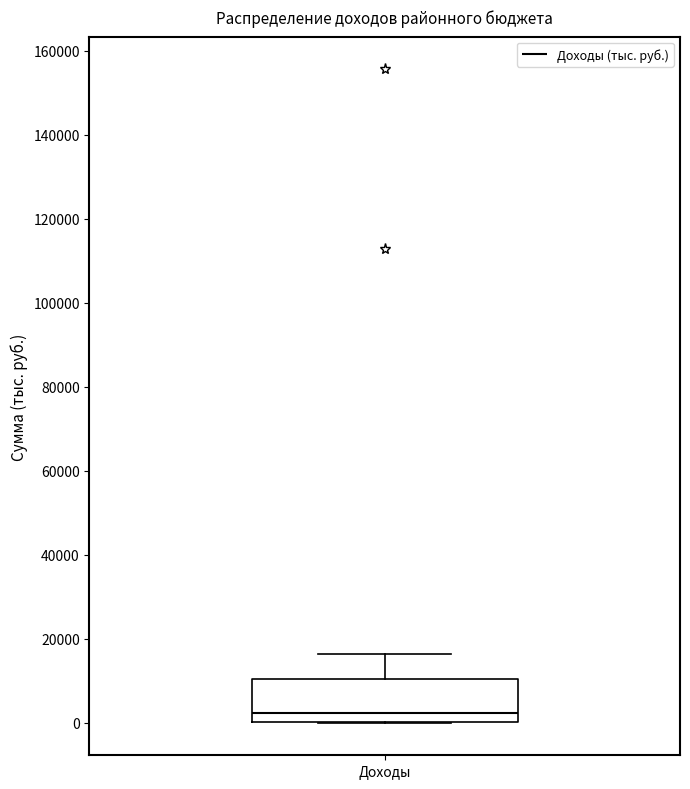

Read this box plot against the y-axis: the position of the median line, the range covered by the box, and the ends of both whiskers. The values are not printed on the chart, so give them approximately, as read against the axis.

median 2000, box 0 to 10000, whiskers 0 to 16000